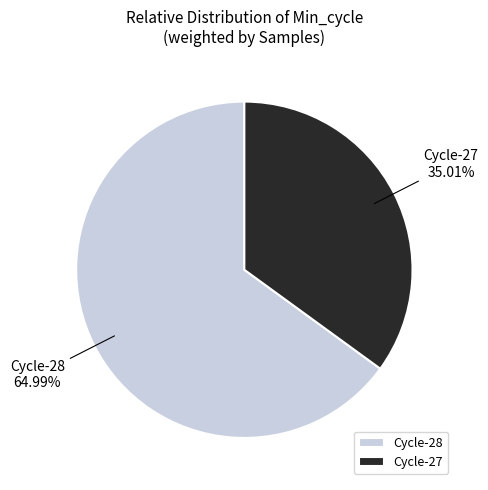

Count the number of slices in the pie.

2